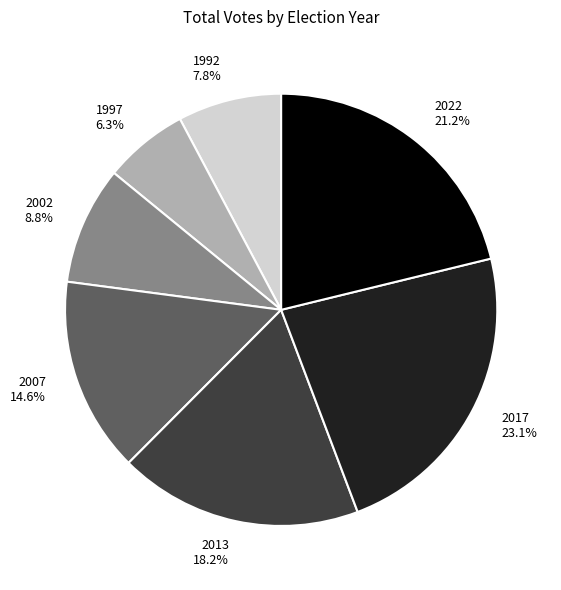

Which has a higher value, 1992 or 2017?

2017